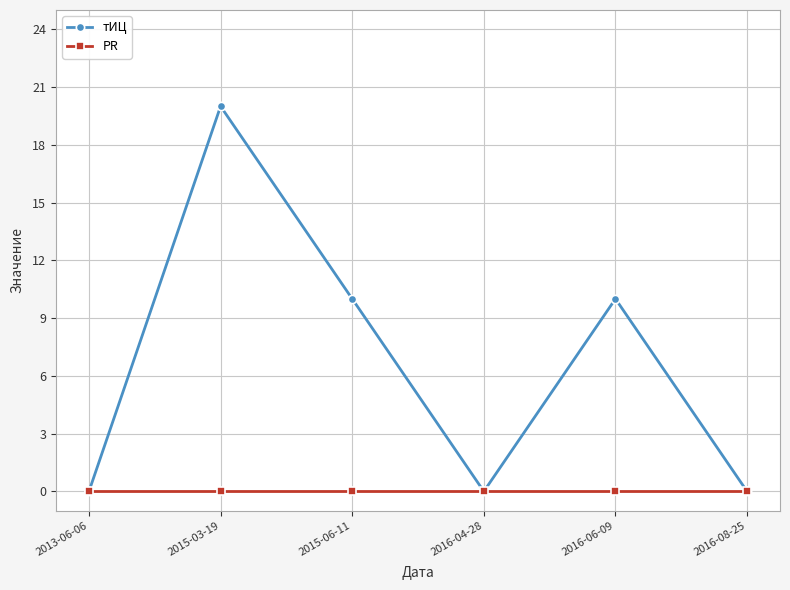

True or false: тИЦ has a value of 20 at 2015-03-19.

True